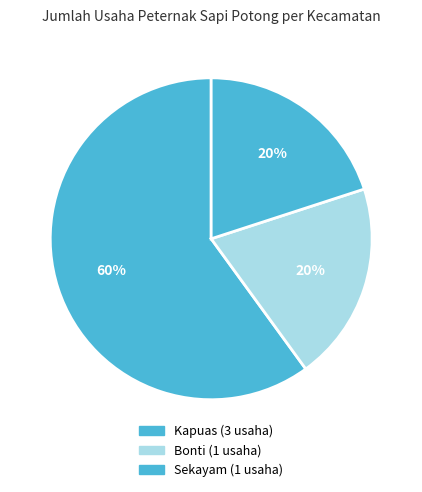

Rank the categories by value from lowest to highest.

Bonti, Sekayam, Kapuas